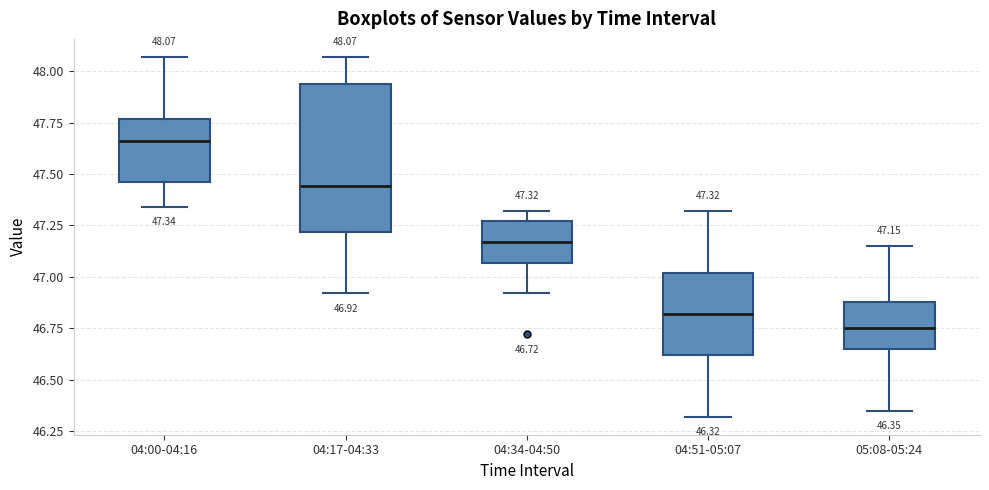

Comparing the boxes themselves (not the whiskers), which one is the tallest?

04:17-04:33